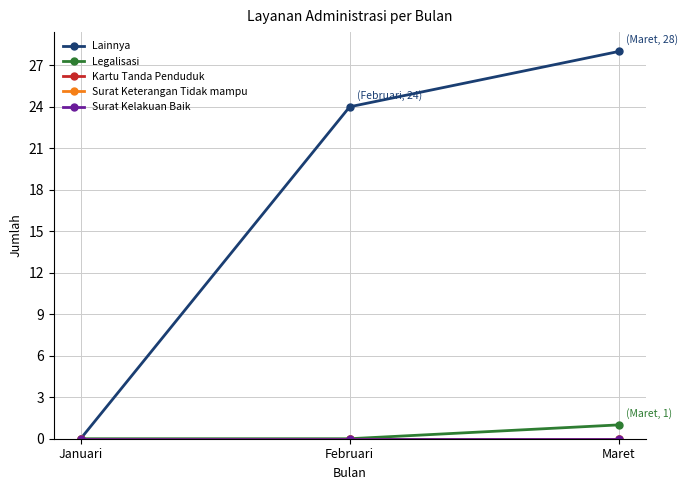

Which series changed the most between Januari and Maret?

Lainnya